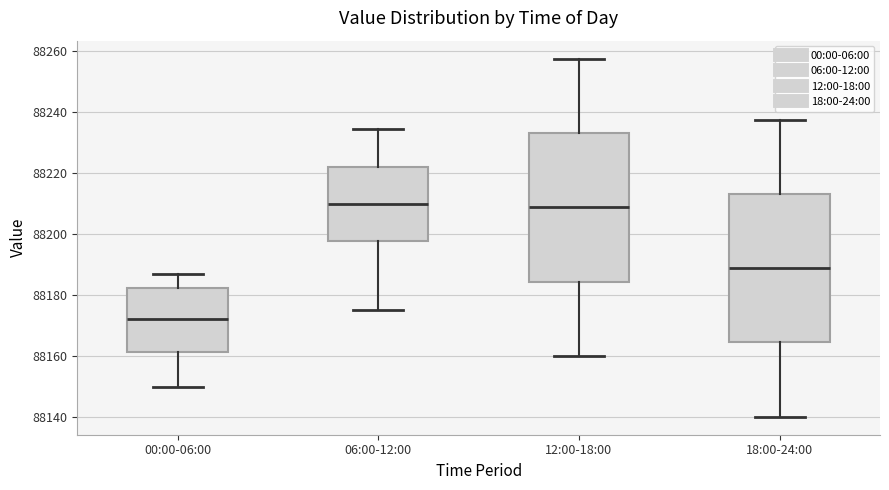

Where does the lower whisker of the box for 00:00-06:00 end on the y-axis? The values are not printed on the chart, so give them approximately, as read against the axis.

88150